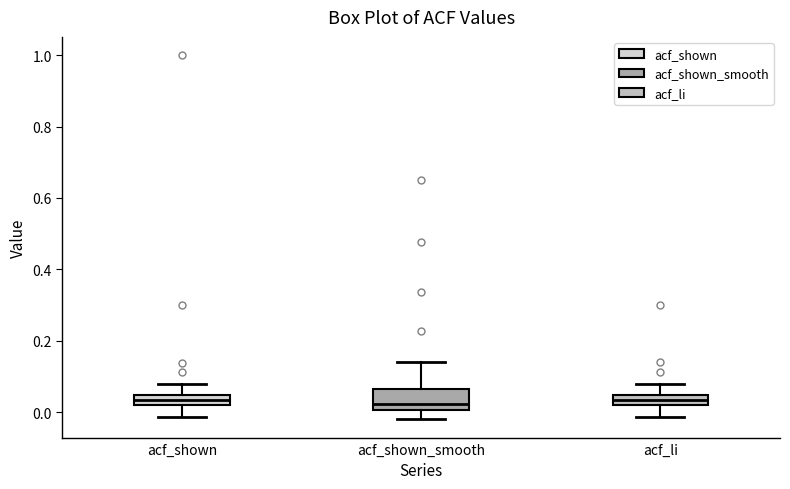

Comparing the boxes themselves (not the whiskers), which one is the tallest?

acf_shown_smooth